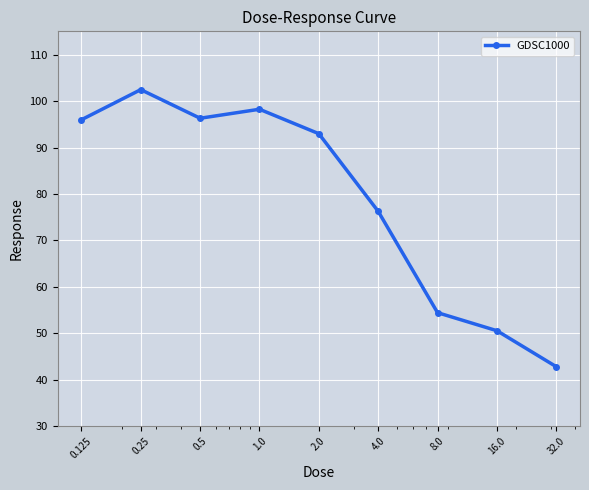

What is the value of the 6th point from the left?

76.3